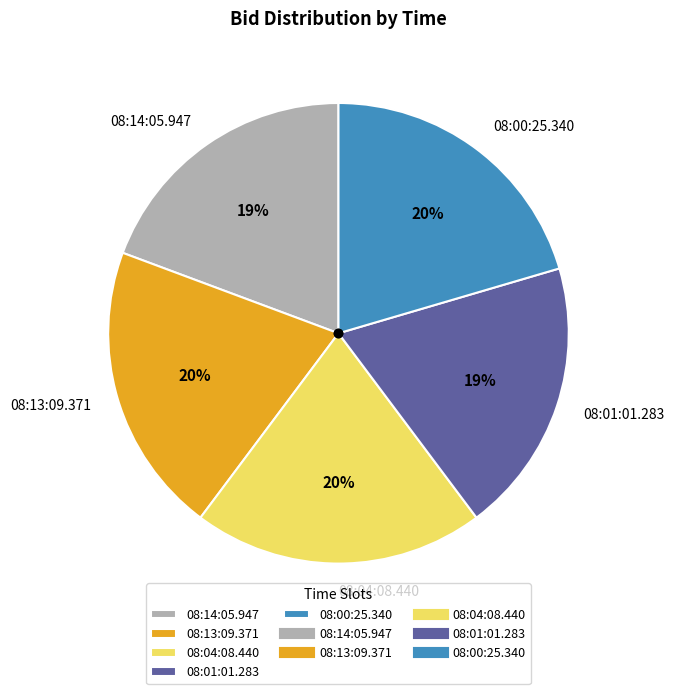

The 08:14:05.947 slice represents 26% of the pie. True or false?

False